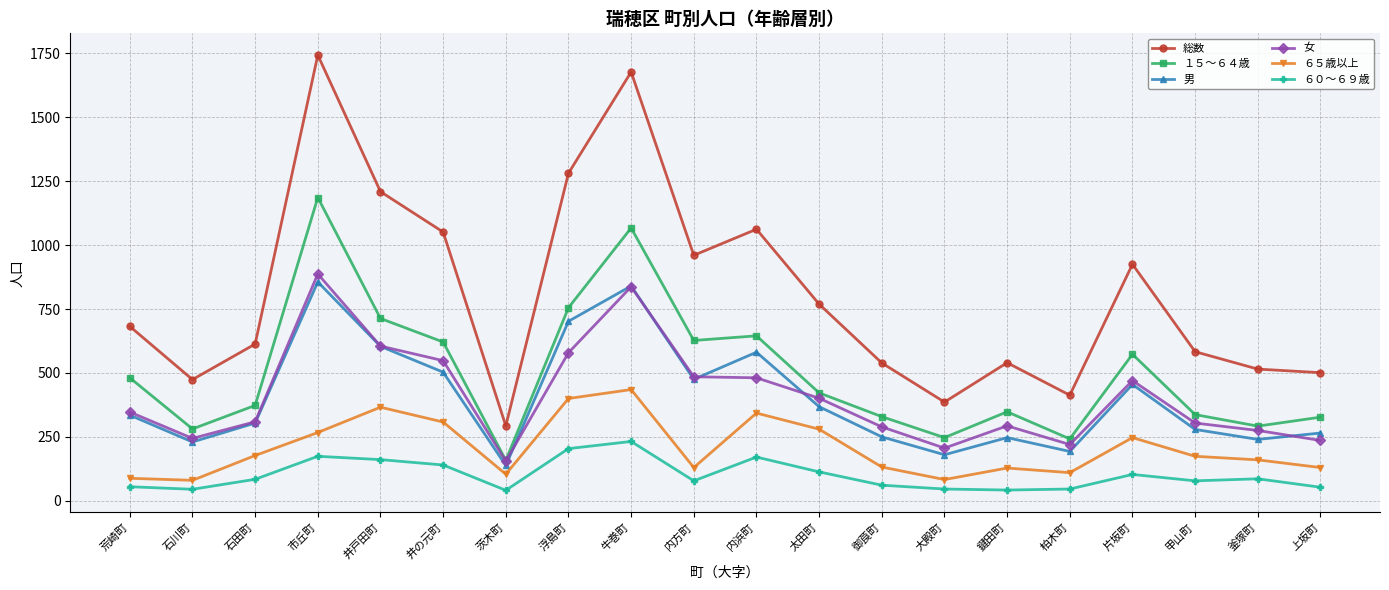

What is the label of the 8th point from the left?

浮島町